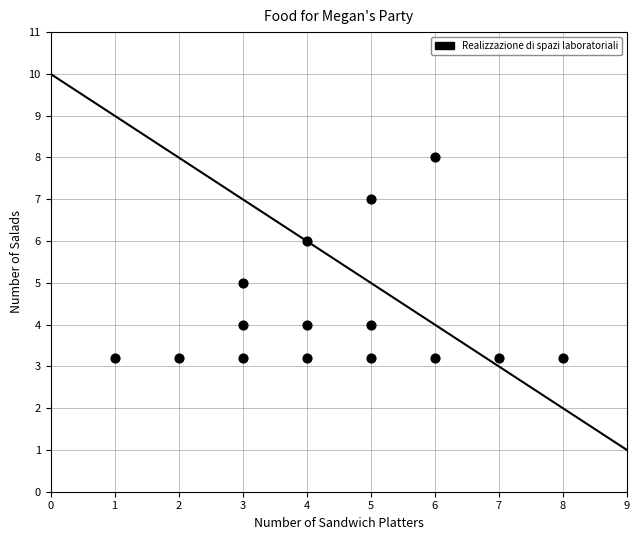

What is the range of Y values (max minus min)?

4.8